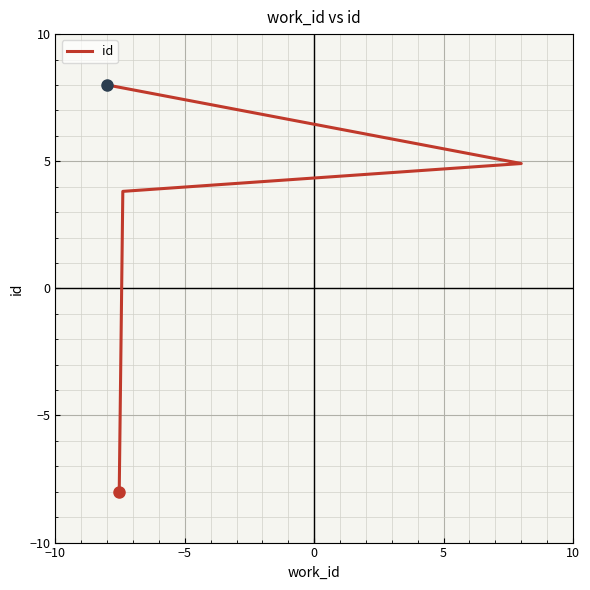

What is the difference between the values at 0 and −10?

4.2